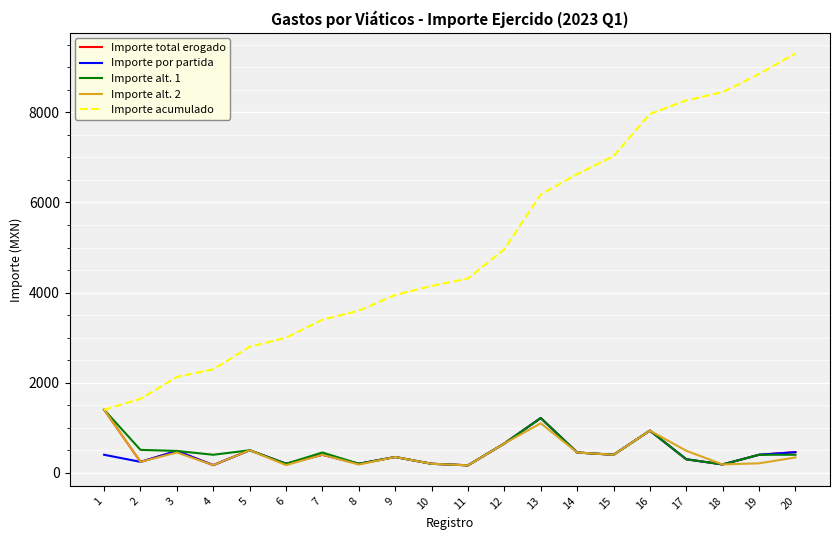

Is the value of Importe acumulado at 16 greater than the value of Importe alt. 1 at 20?

Yes